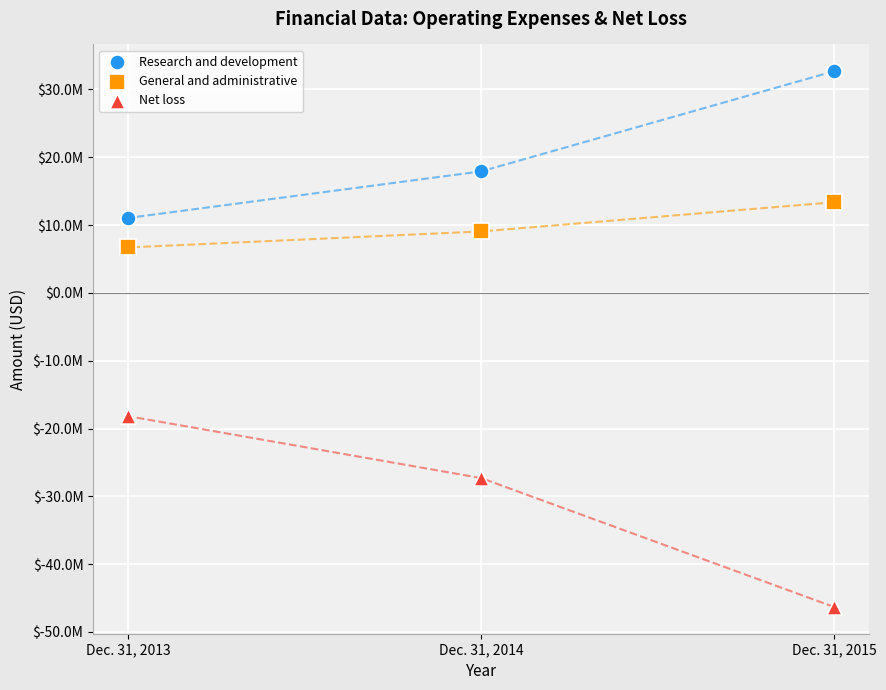

Which series reaches the minimum Y coordinate?

Net loss